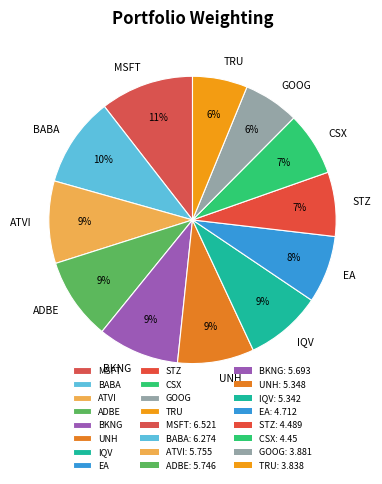

Do TRU and CSX together represent more than half of the pie?

No